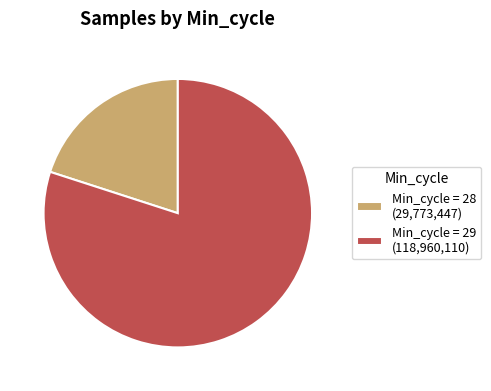

Which slice is the largest?

Min_cycle = 29 (118,960,110)